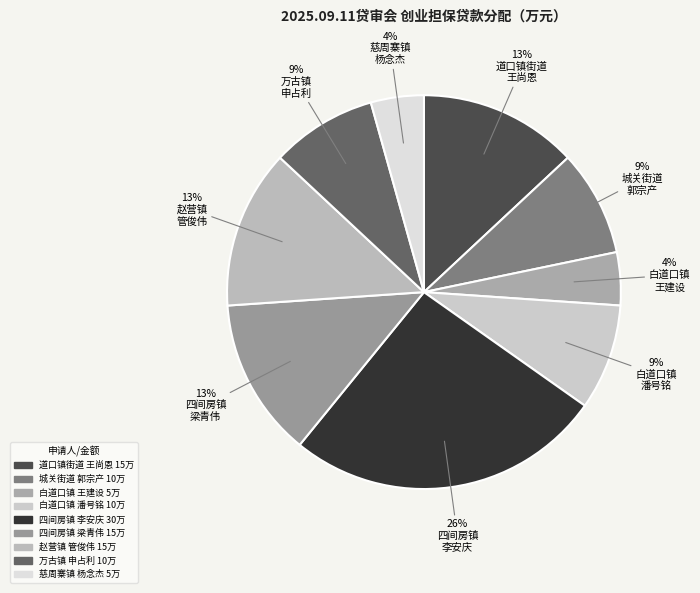

How many segments does this pie chart have?

9